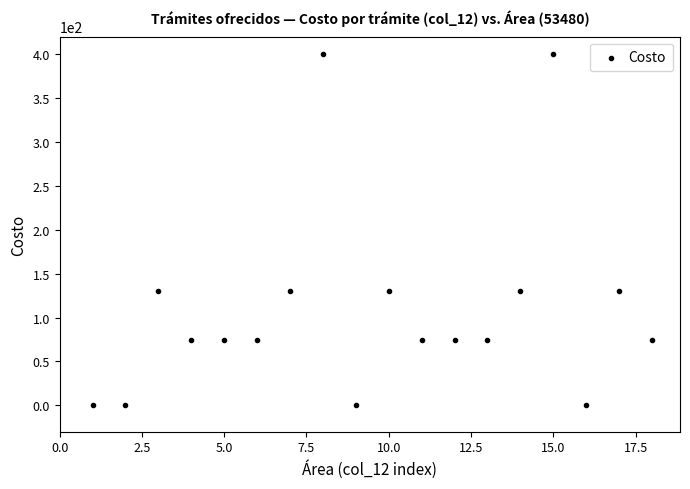

What is the range of X values (max minus min)?

17